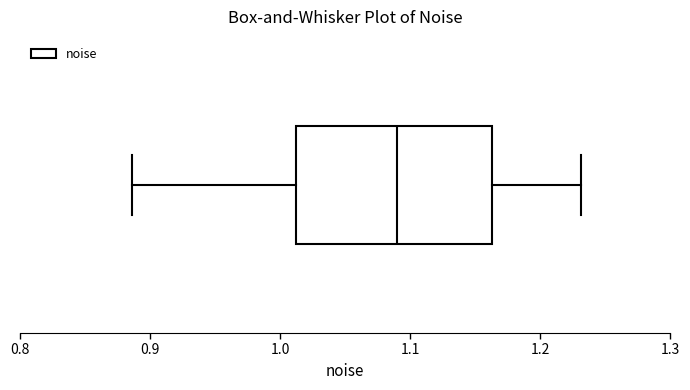

Where does the left whisker of the box end on the x-axis? The values are not printed on the chart, so give them approximately, as read against the axis.

0.89